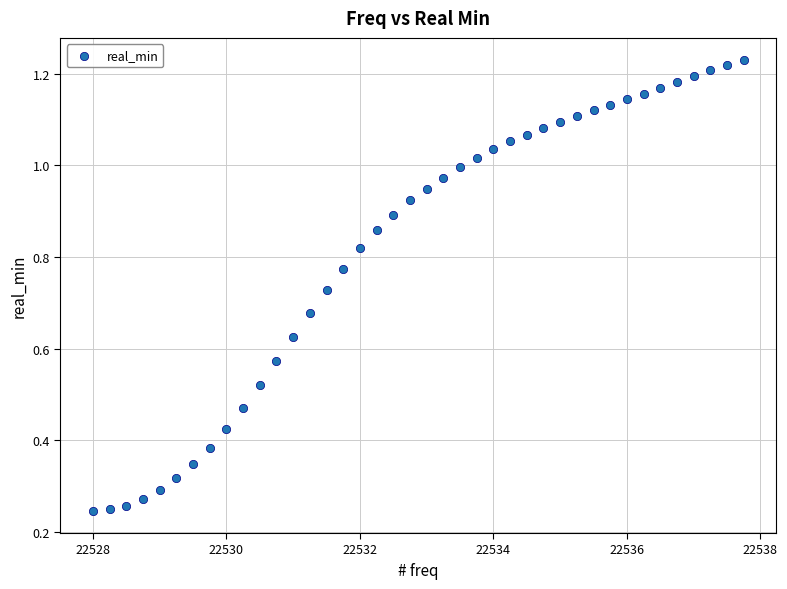

What is the range of X values (max minus min)?

9.8